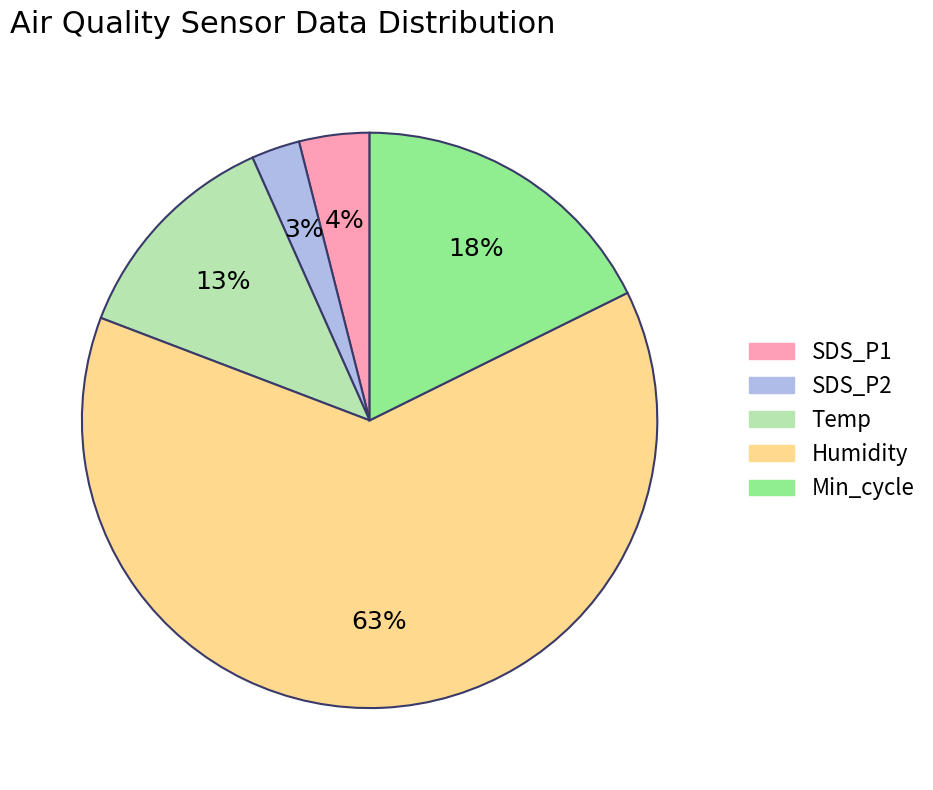

Do SDS_P2 and Min_cycle together represent more than half of the pie?

No